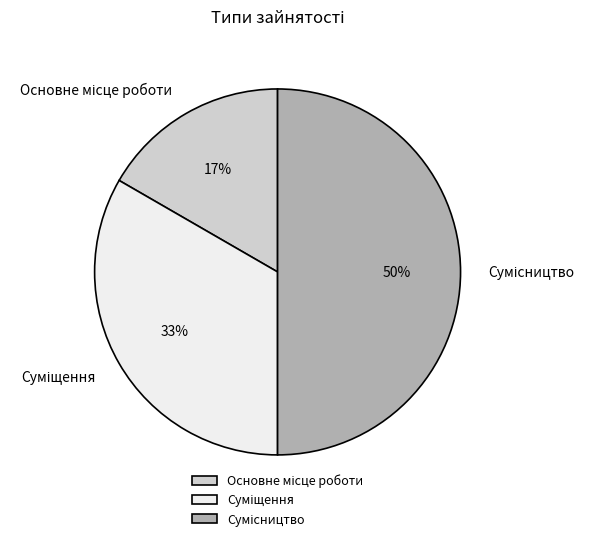

How many slices are in this pie chart?

3